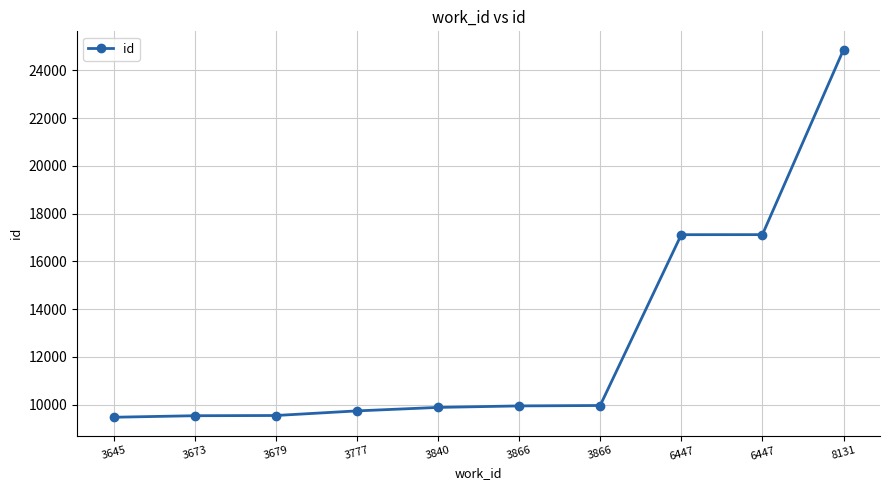

Where does the data first go above 9943?

3866